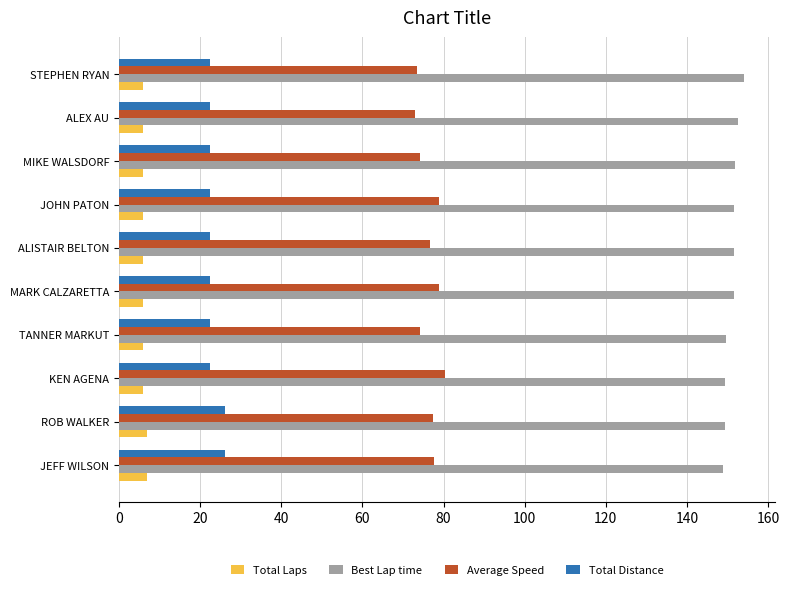

What is the maximum value shown in the chart?

154.1